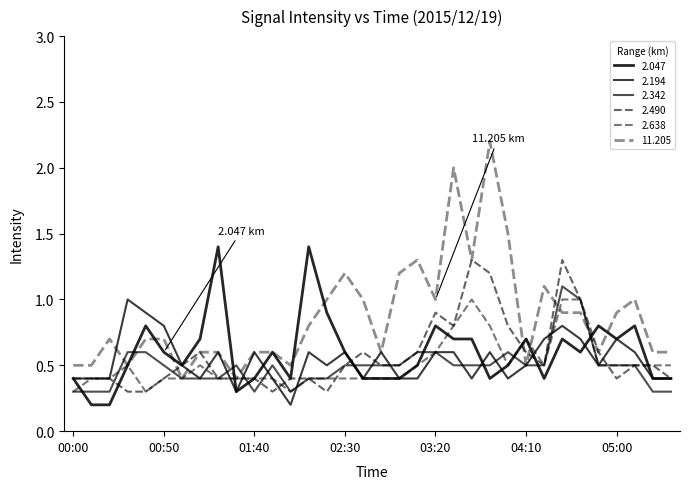

Reading left to right, list all the values displayed in this chart.

2.047: 0.4	0.2	0.2	0.5	0.8	0.6	0.5	0.7	1.4	0.3	0.4	0.6	0.4	1.4	0.9	0.6	0.4	0.4	0.4	0.5	0.8	0.7	0.7	0.4	0.5	0.7	0.4	0.7	0.6	0.8	0.7	0.8	0.4	0.4
2.194: 0.4	0.4	0.4	1.0	0.9	0.8	0.5	0.4	0.6	0.3	0.6	0.4	0.2	0.6	0.5	0.6	0.4	0.6	0.4	0.4	0.6	0.6	0.4	0.6	0.4	0.5	0.7	0.8	0.7	0.5	0.7	0.6	0.4	0.4
2.342: 0.3	0.3	0.3	0.6	0.6	0.5	0.4	0.4	0.4	0.5	0.3	0.5	0.3	0.4	0.4	0.5	0.5	0.5	0.5	0.6	0.6	0.5	0.5	0.5	0.6	0.5	0.5	1.1	1.0	0.5	0.5	0.5	0.3	0.3
2.490: 0.4	0.4	0.4	0.3	0.3	0.4	0.5	0.6	0.4	0.4	0.4	0.3	0.4	0.4	0.3	0.5	0.6	0.5	0.5	0.6	0.9	0.8	1.3	1.2	0.8	0.6	0.5	1.3	1.0	0.6	0.4	0.5	0.5	0.4
2.638: 0.3	0.4	0.4	0.5	0.3	0.4	0.4	0.5	0.4	0.4	0.4	0.4	0.3	0.4	0.4	0.4	0.4	0.4	0.4	0.5	0.6	0.8	1.0	0.8	0.5	0.7	0.5	1.0	1.0	0.5	0.5	0.5	0.5	0.5
11.205: 0.5	0.5	0.7	0.5	0.7	0.7	0.4	0.6	0.6	0.4	0.6	0.6	0.5	0.8	1.0	1.2	1.0	0.6	1.2	1.3	1.0	2.0	1.3	2.2	1.5	0.5	1.1	0.9	0.9	0.6	0.9	1.0	0.6	0.6